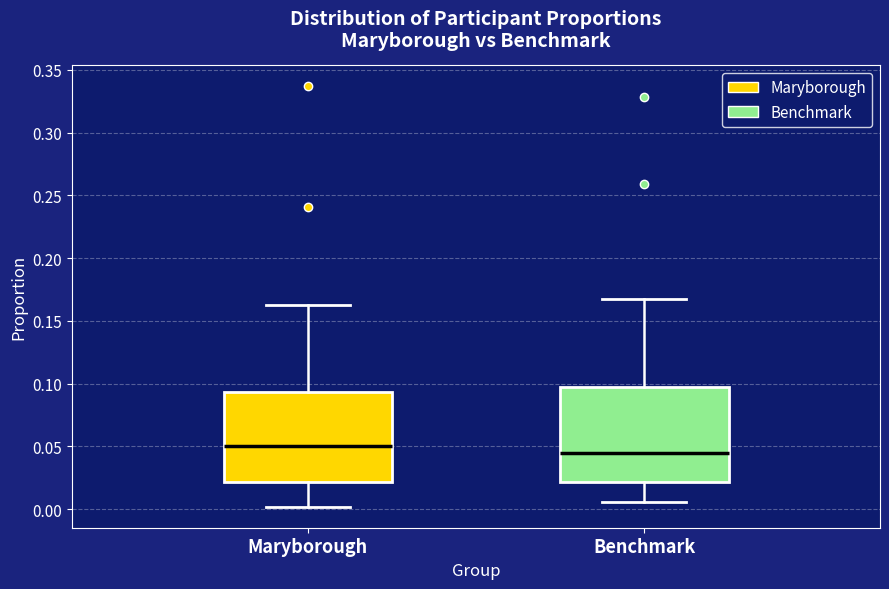

Where does the upper whisker of the box for Maryborough end on the y-axis? The values are not printed on the chart, so give them approximately, as read against the axis.

0.165